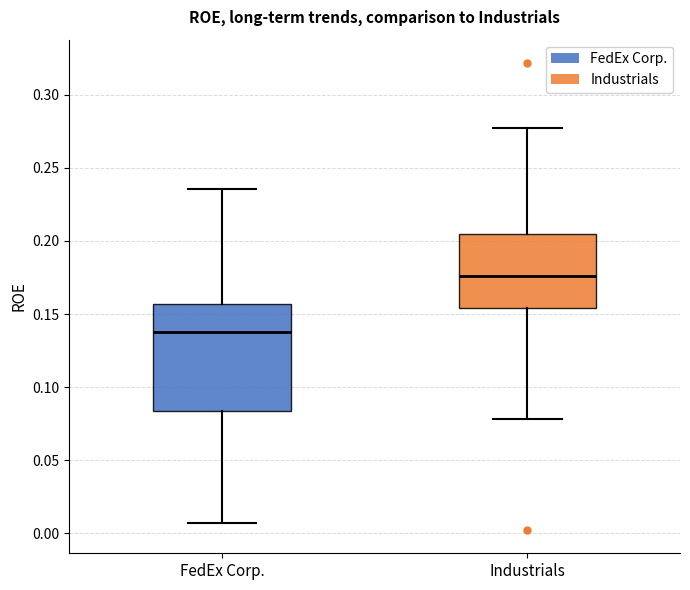

Where is the lower edge of the box for FedEx Corp. on the y-axis? The values are not printed on the chart, so give them approximately, as read against the axis.

0.085